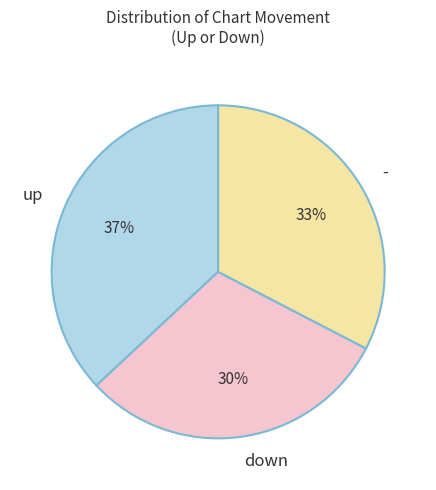

True or false: down accounts for 20% of the total.

False